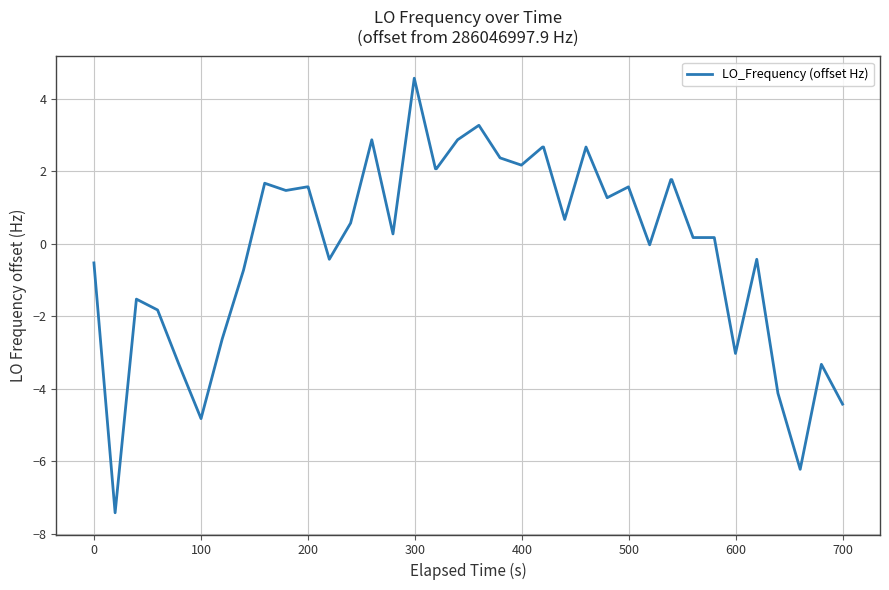

How many lines are shown in the chart?

1